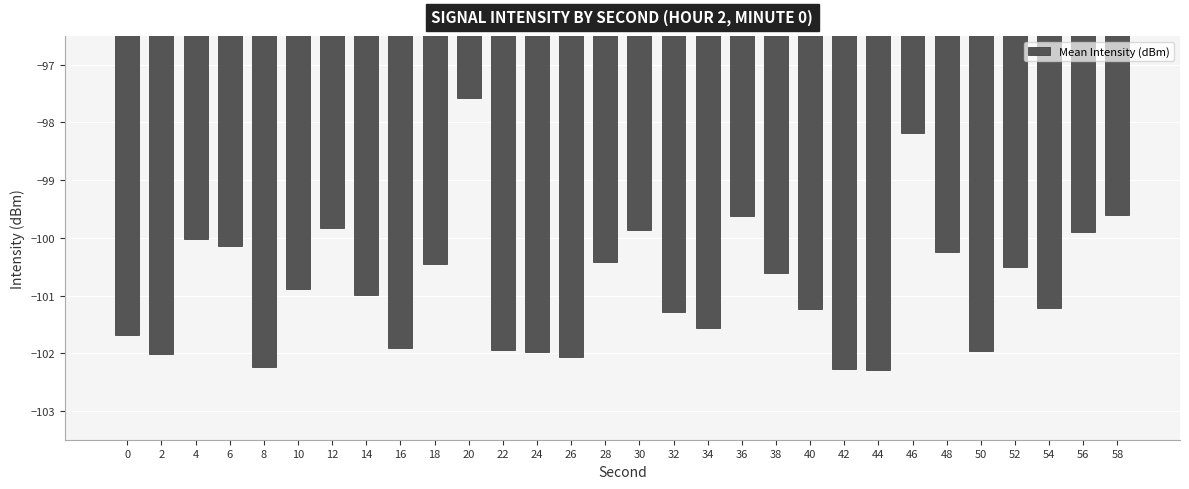

What is the value of the 15th bar from the left?

-100.4